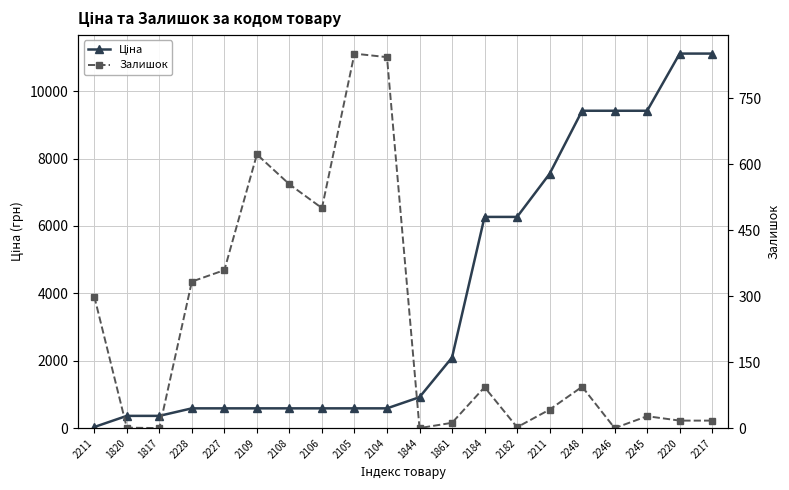

True or false: Ціна and Залишок intersect in this chart.

True